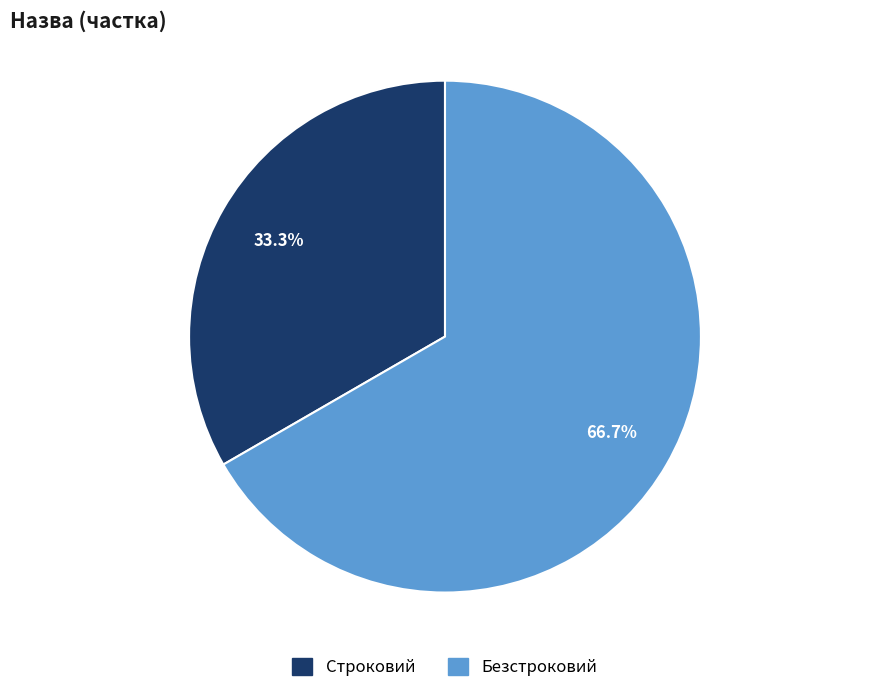

The Безстроковий slice represents 67% of the pie. True or false?

True